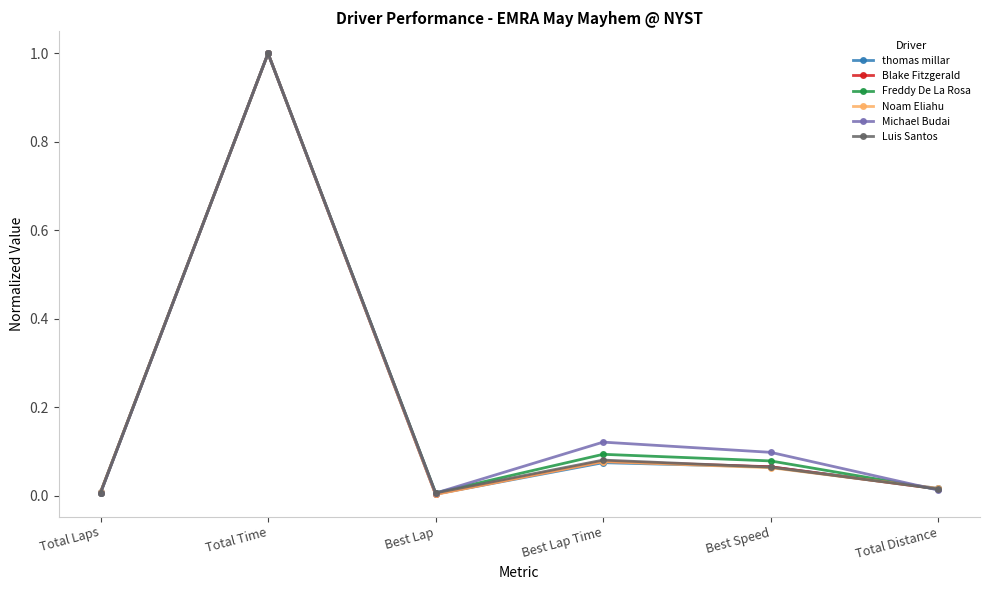

What is the value of the Blake Fitzgerald point at the 2nd from the left?

1.0